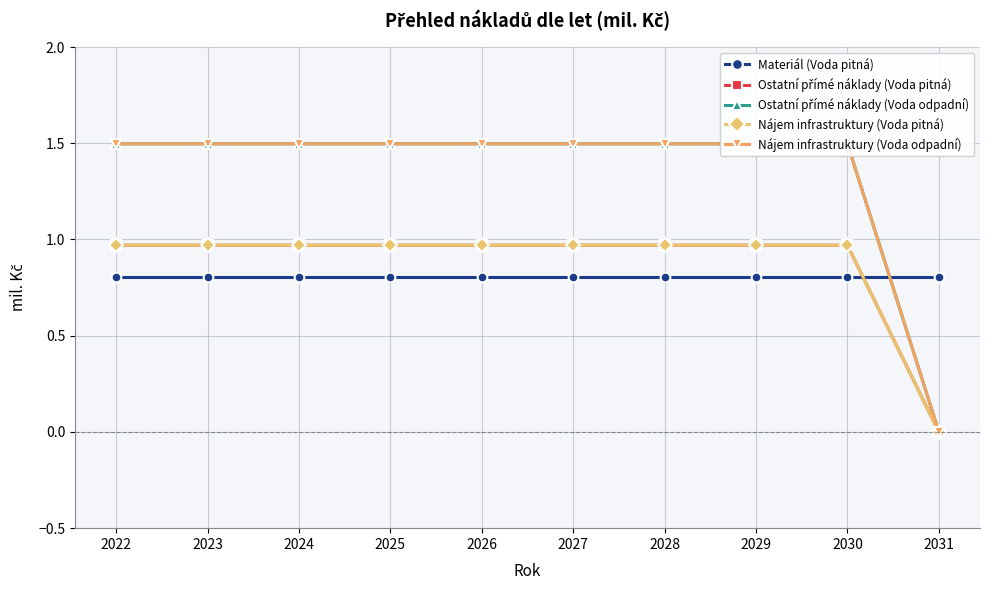

Which series has the largest total across all categories?

Ostatní přímé náklady (Voda odpadní)